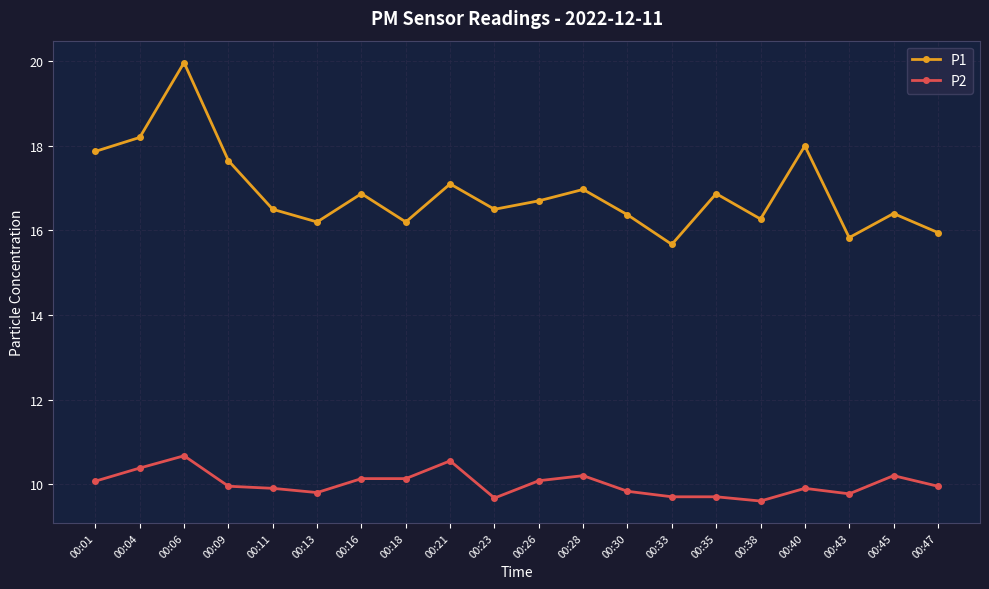

How many data points does each series have?

20